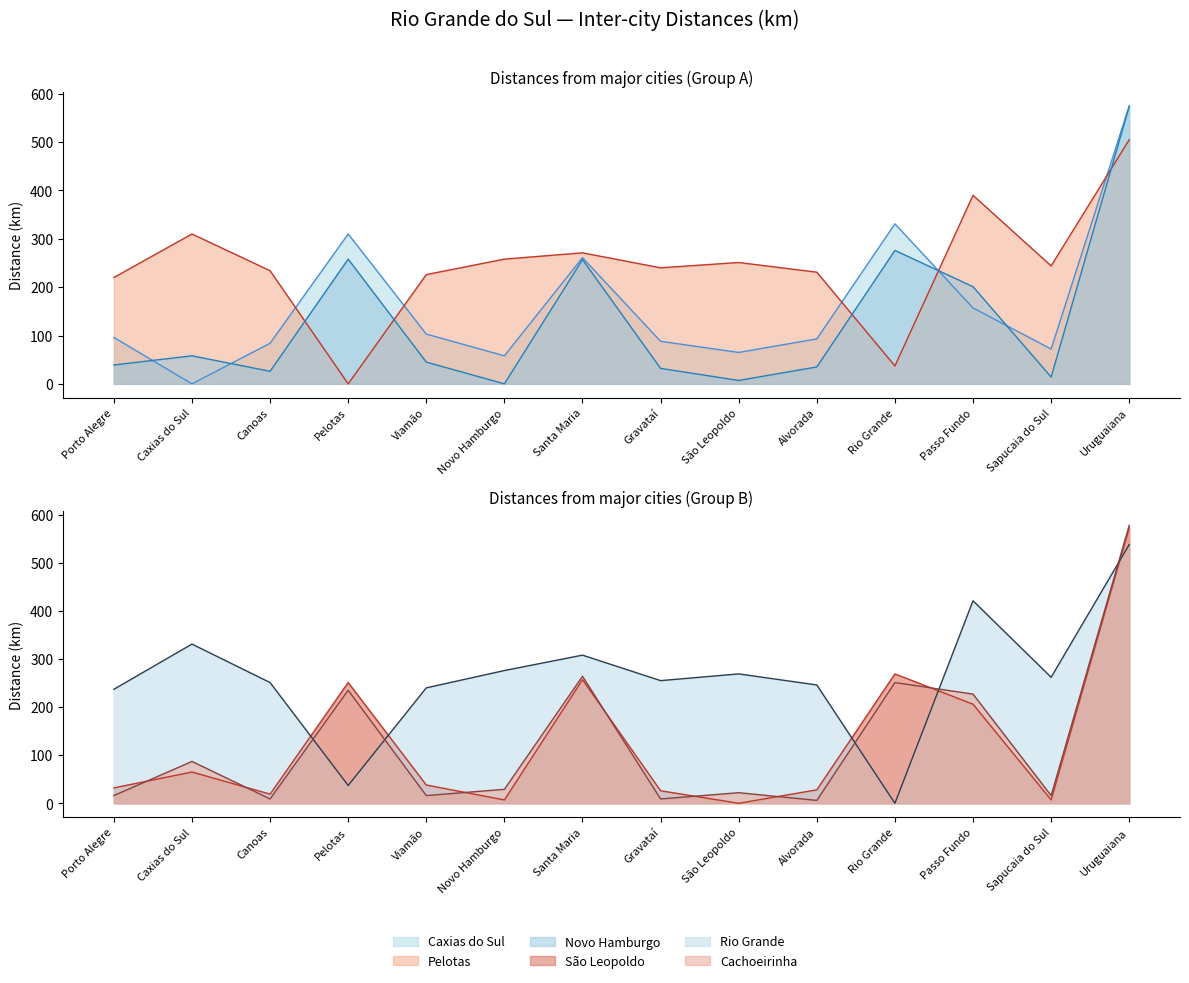

Is it true that Novo Hamburgo equals 14 at Sapucaia do Sul?

True